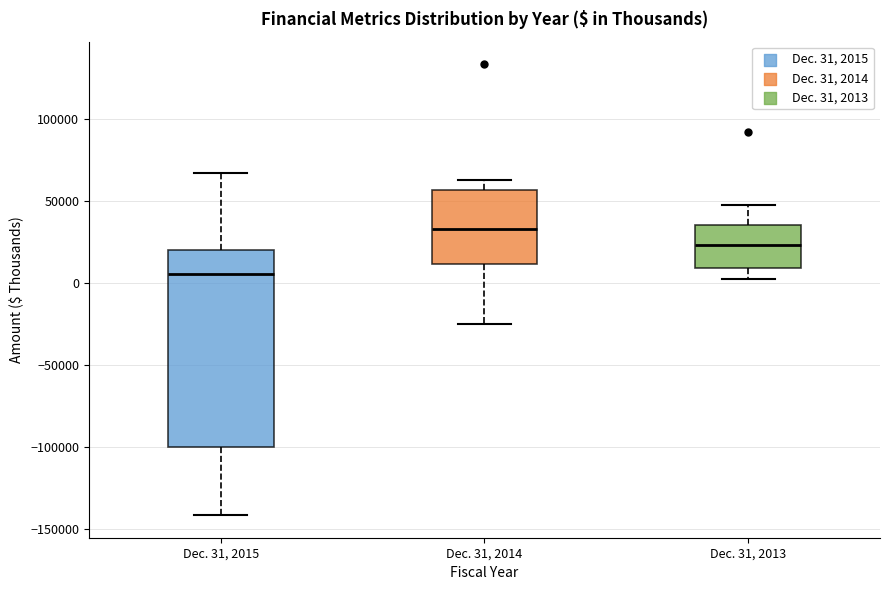

Which box is the tallest, from its lower edge to its upper edge?

Dec. 31, 2015